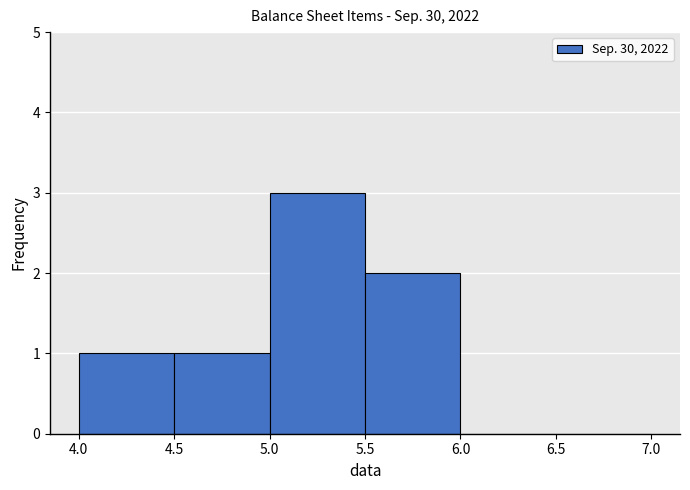

Reading left to right, list every bar in this chart as the range it spans on the x-axis followed by its height. The values are not printed on the chart, so give them approximately, as read against the axis.

4.0 to 4.5: 1
4.5 to 5.0: 1
5.0 to 5.5: 3
5.5 to 6.0: 2
6.0 to 6.5: 0
6.5 to 7.0: 0